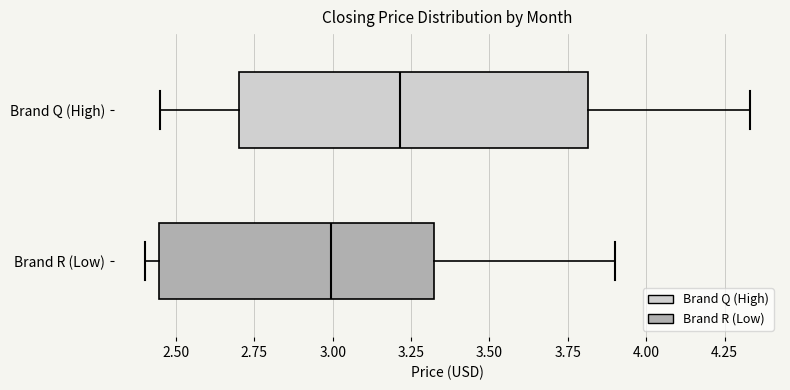

Where does the right whisker of the box for Brand R (Low) end on the x-axis? The values are not printed on the chart, so give them approximately, as read against the axis.

3.90